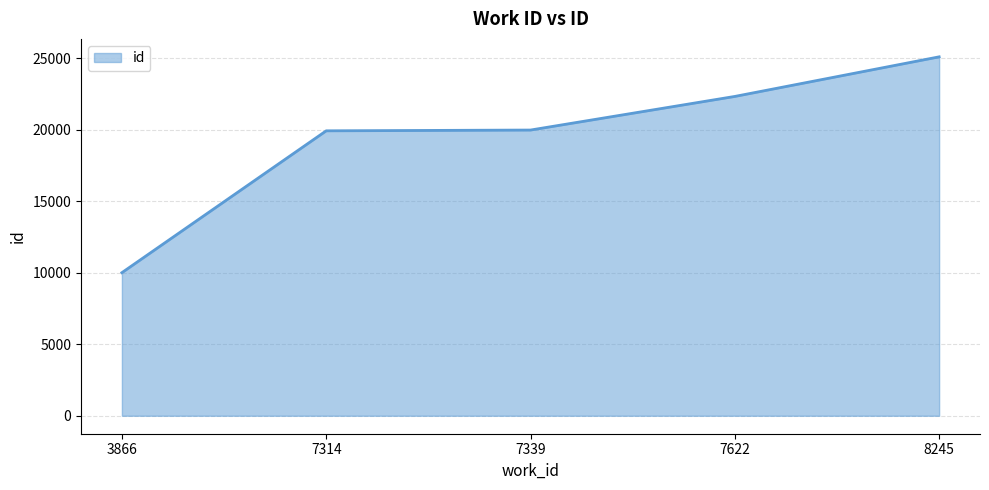

What is the average value?

19478